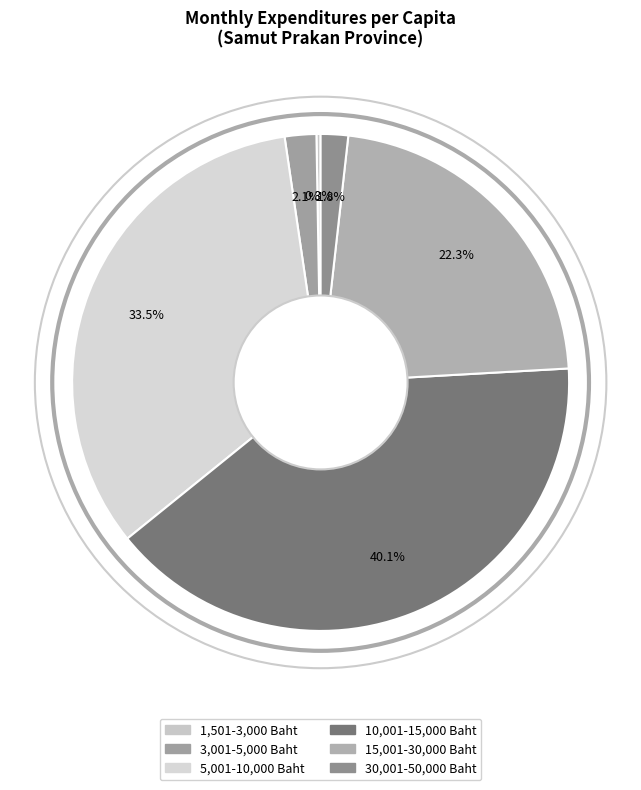

Rank the categories by value from lowest to highest.

1,501-3,000 Baht, 30,001-50,000 Baht, 3,001-5,000 Baht, 15,001-30,000 Baht, 5,001-10,000 Baht, 10,001-15,000 Baht